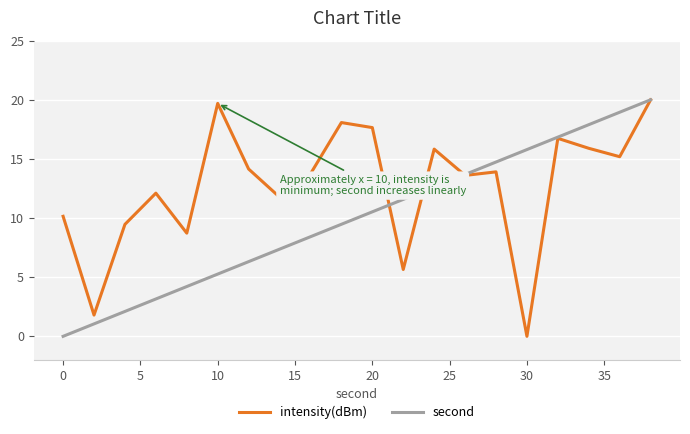

What is the highest value of the second series?

20.0